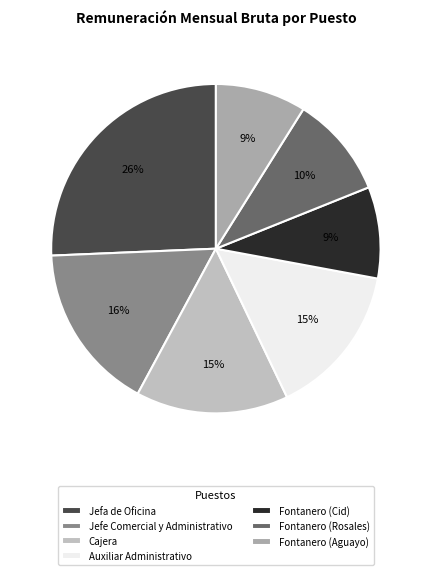

To the nearest percent, what percentage of the pie is Fontanero (Rosales)?

10%